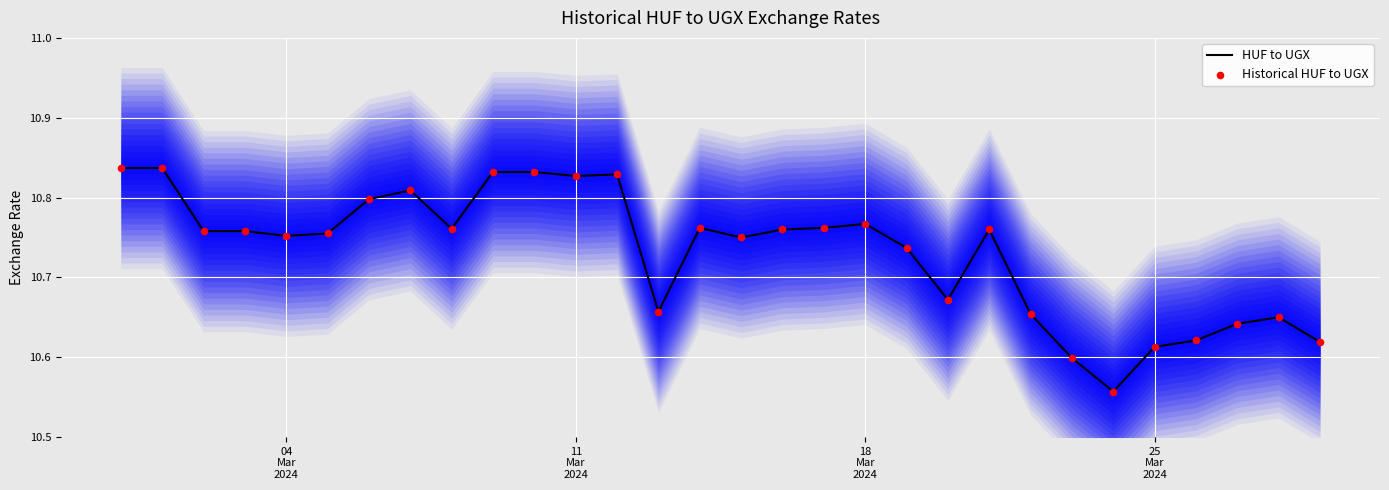

Which series has the largest total across all categories?

HUF to UGX